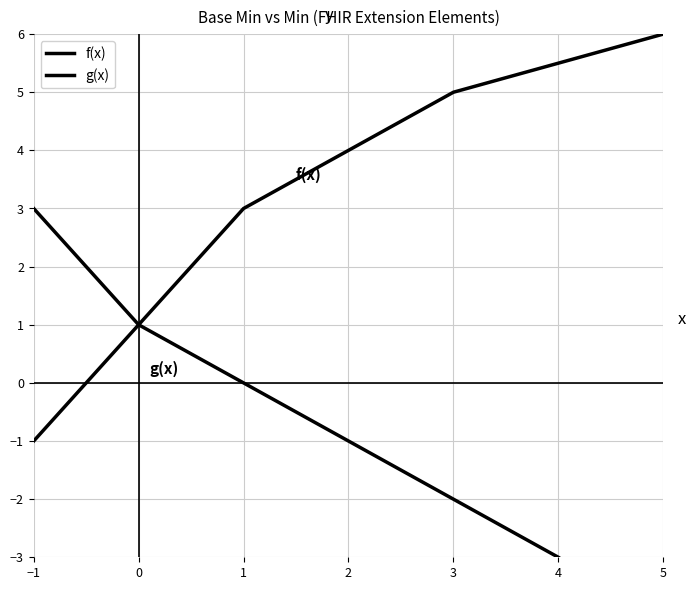

Which series changed the most between 1 and 2?

f(x)